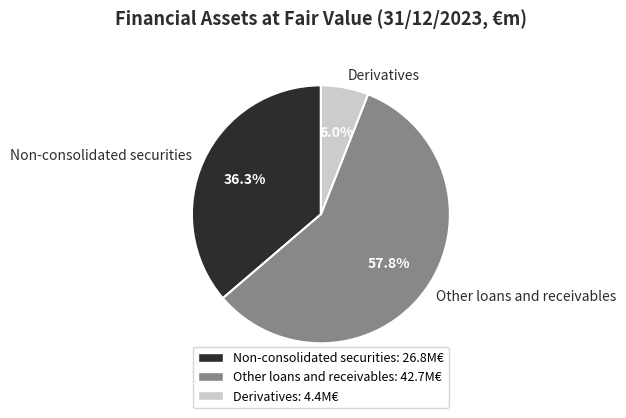

Which category accounts for the majority?

Other loans and receivables